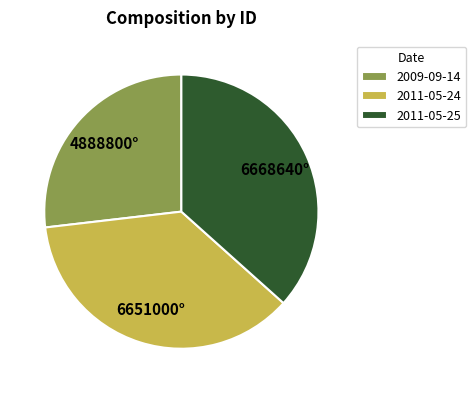

Combined, do 2011-05-25 and 2011-05-24 account for over 50%?

Yes